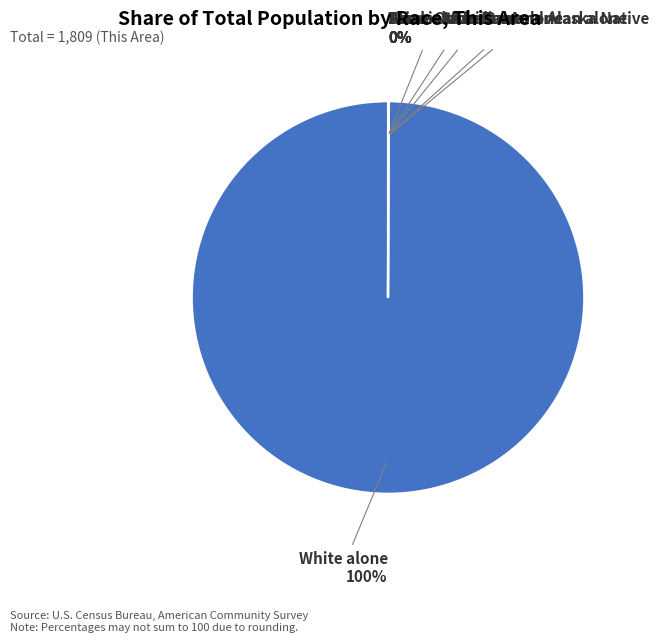

Is there a majority slice in this chart?

Yes